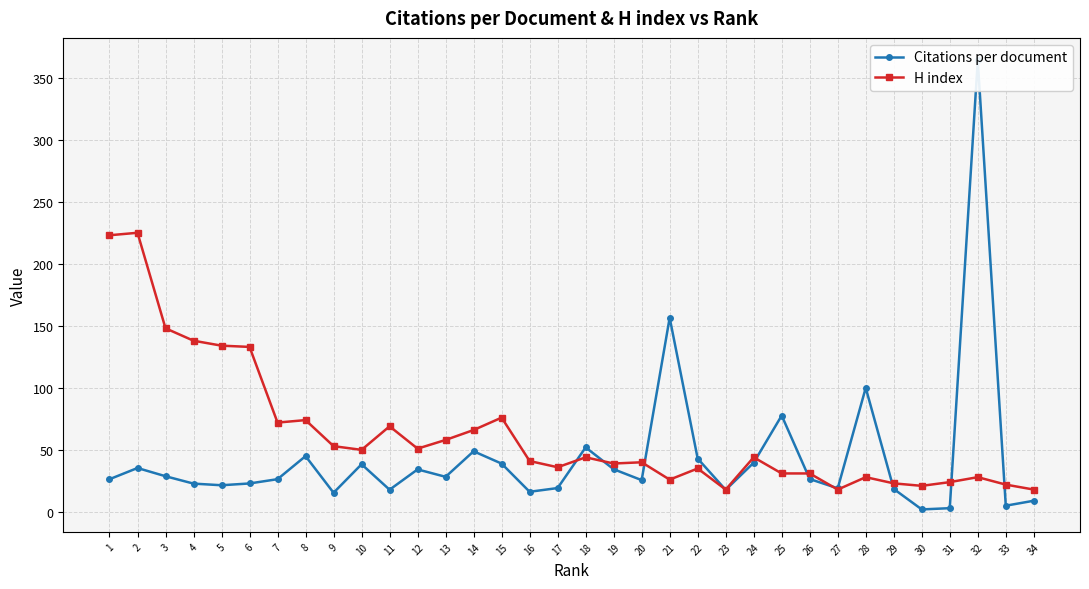

What is the spread (max minus min) of values at 32?

336.0